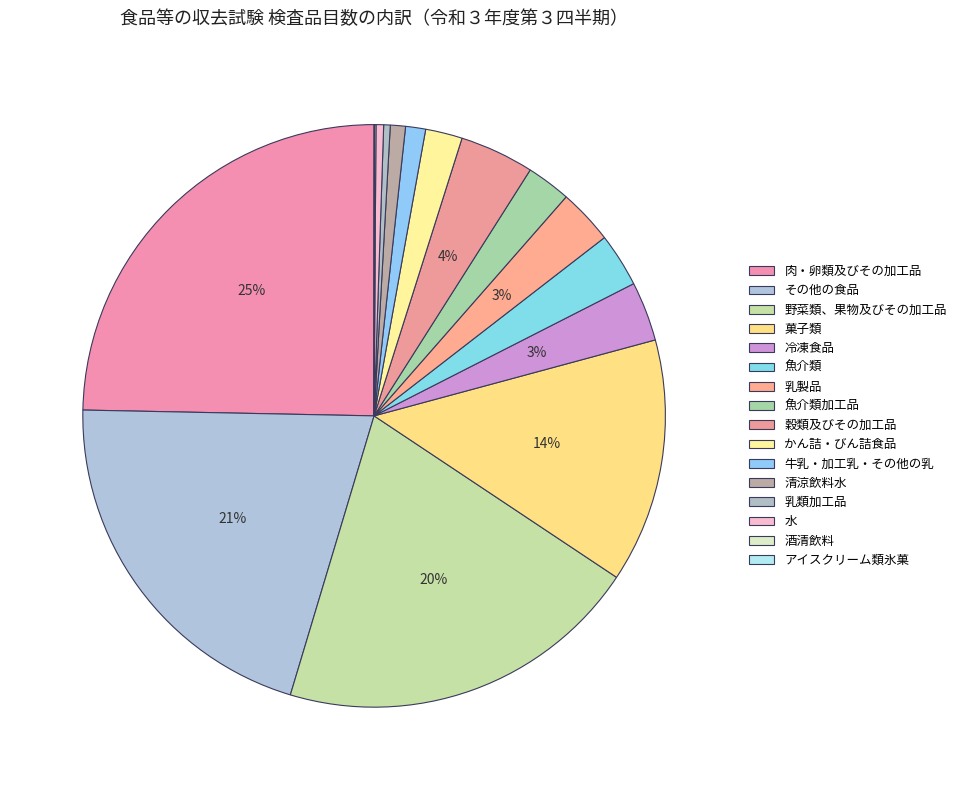

To the nearest percent, what is the combined percentage of 肉・卵類及びその加工品 and その他の食品?

45%